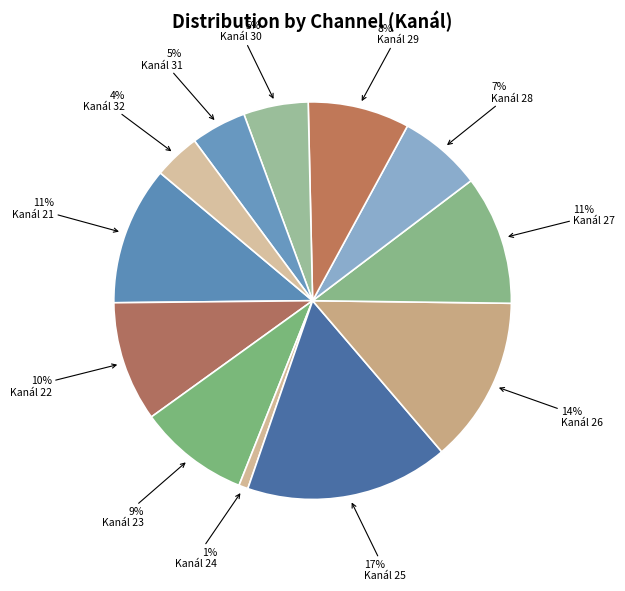

Count the number of slices in the pie.

12